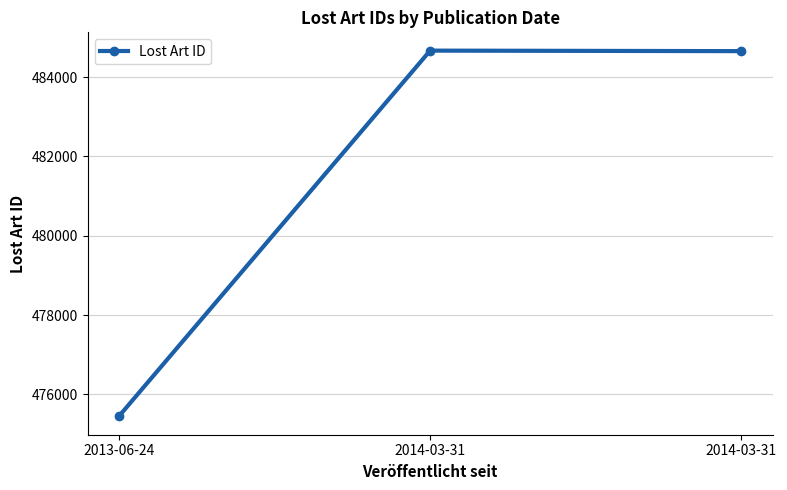

True or false: the data shows 475447 at 2013-06-24.

True